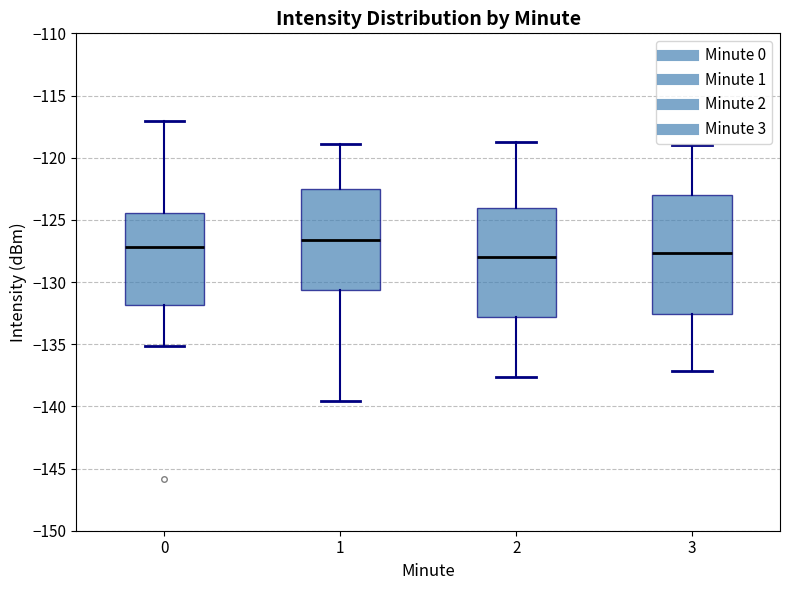

Comparing the boxes themselves (not the whiskers), which one is the tallest?

3